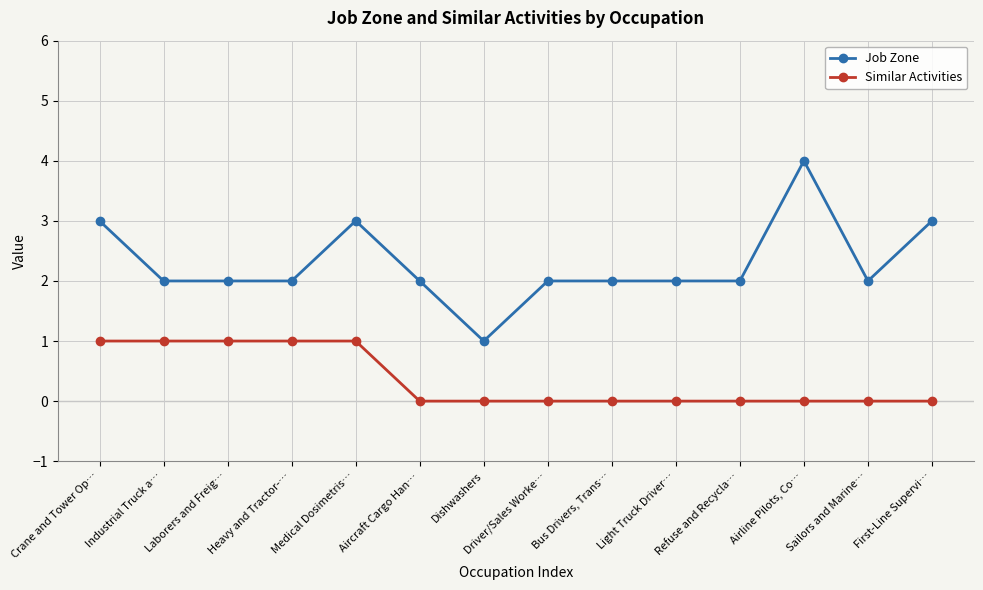

At Refuse and Recycla…, list the series in order from smallest to largest.

Similar Activities, Job Zone